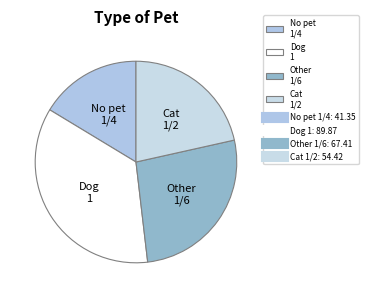

Count the number of slices in the pie.

4